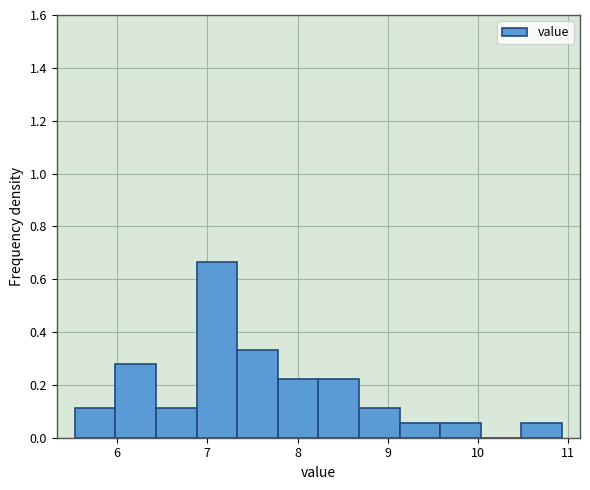

Reading left to right, list every bar in this chart as the range it spans on the x-axis followed by its height. Neither the bar edges nor the heights are printed on the chart, so give them approximately, as read against the axes.

5.53 to 5.98: 0.12
5.98 to 6.43: 0.28
6.43 to 6.88: 0.12
6.88 to 7.33: 0.66
7.33 to 7.78: 0.34
7.78 to 8.23: 0.22
8.23 to 8.68: 0.22
8.68 to 9.13: 0.12
9.13 to 9.58: 0.06
9.58 to 10.03: 0.06
10.03 to 10.48: 0
10.48 to 10.93: 0.06